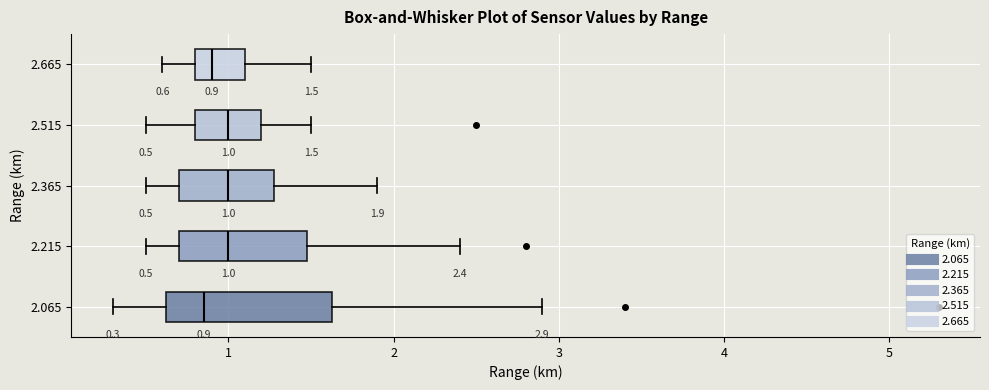

Which box is the widest, from its left edge to its right edge?

2.065